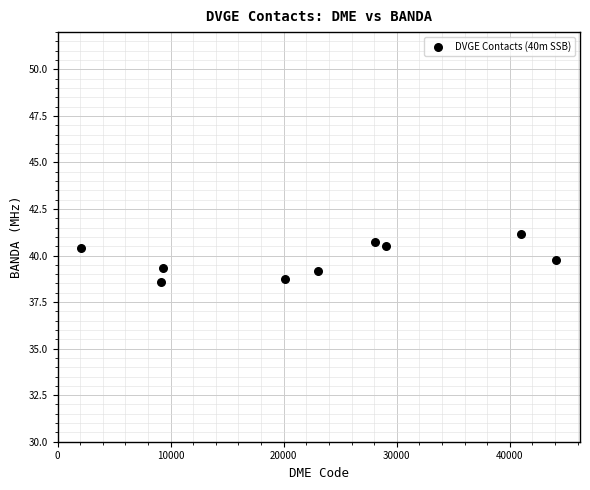

What is the range of X values (max minus min)?

42042.0